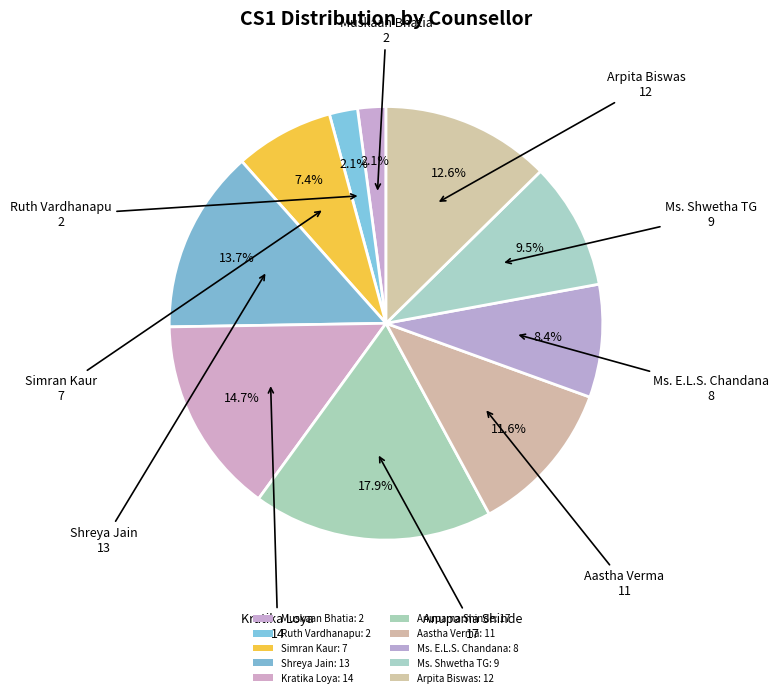

Does Ruth Vardhanapu account for over 50% of the chart?

No